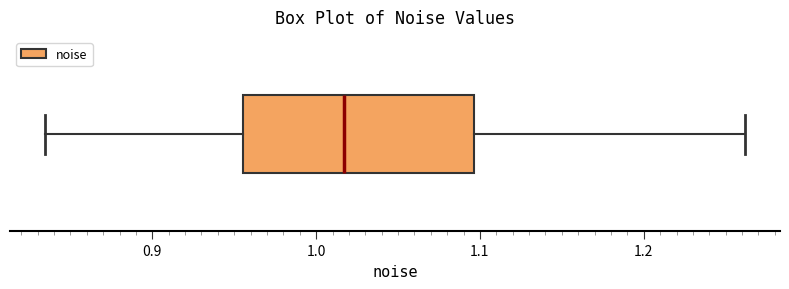

Where is the left edge of the box on the x-axis? The values are not printed on the chart, so give them approximately, as read against the axis.

0.96